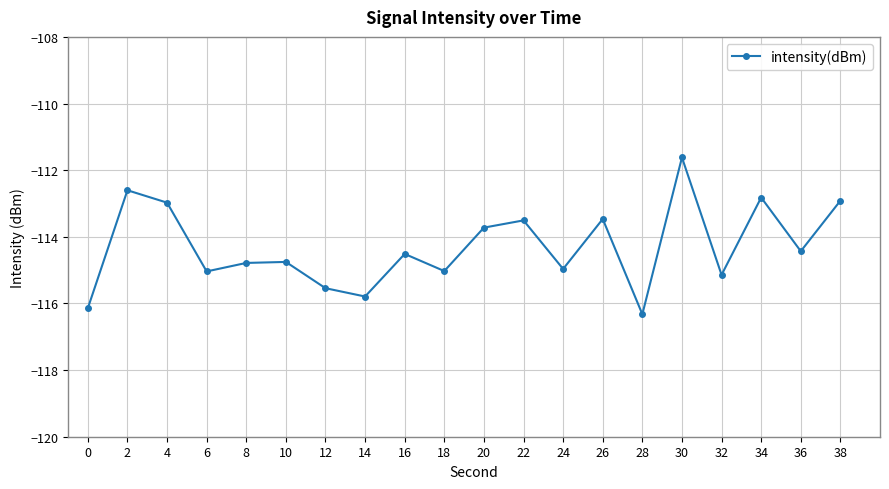

What is the change in value from 0 to 16?

+1.6